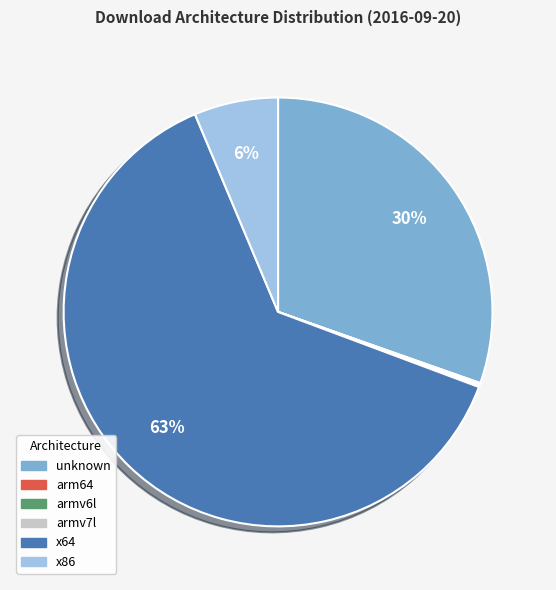

Combined, do x86 and x64 account for over 50%?

Yes